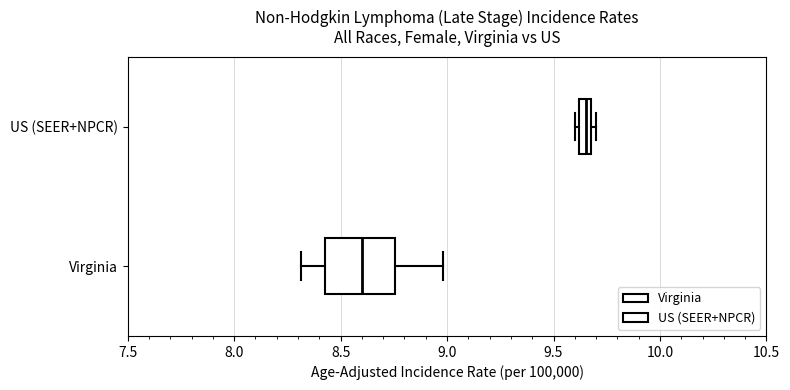

Where does the right whisker of the box for Virginia end on the x-axis? The values are not printed on the chart, so give them approximately, as read against the axis.

9.00